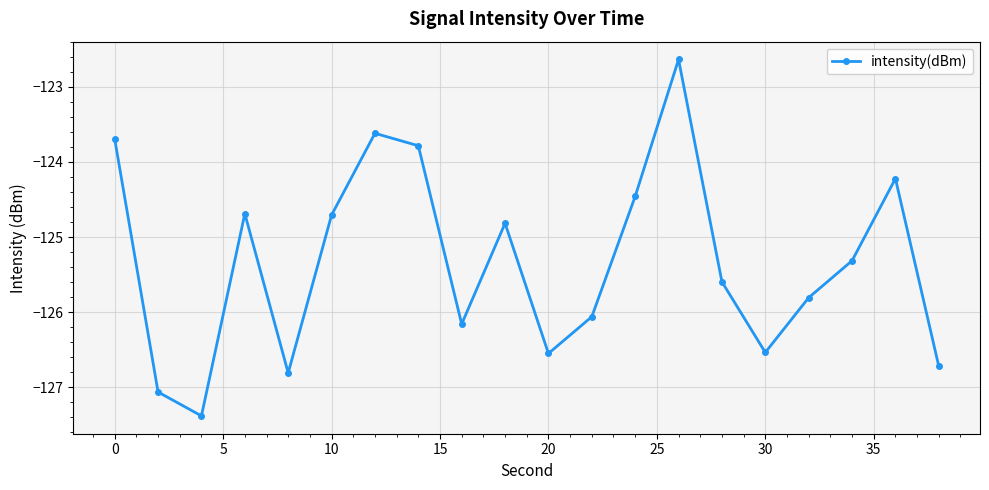

What is the value of the 13th point from the left?

-124.5